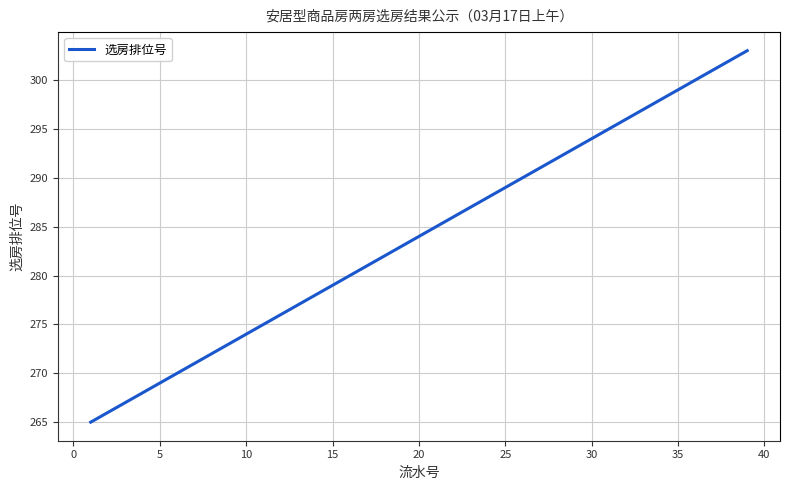

What is the smallest value displayed?

265